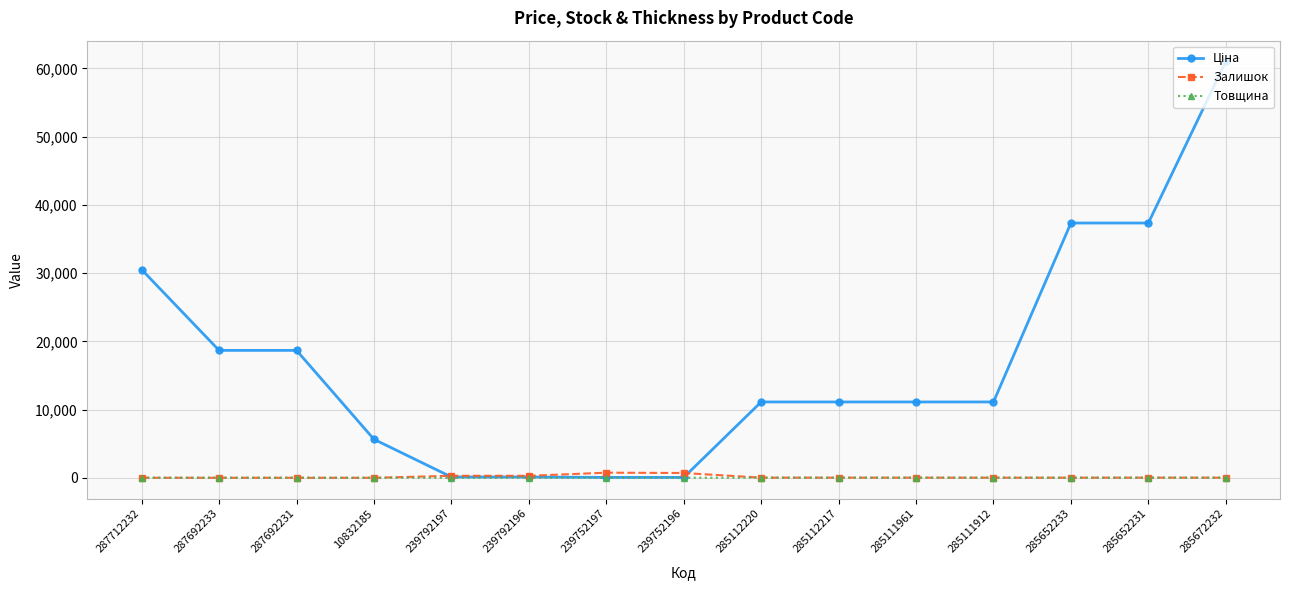

What is the total value across all series at 10832185?

5636.0